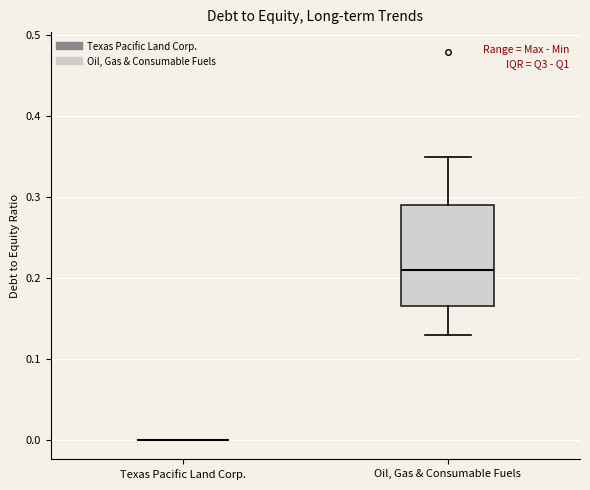

Comparing the boxes themselves (not the whiskers), which one is the tallest?

Oil, Gas & Consumable Fuels